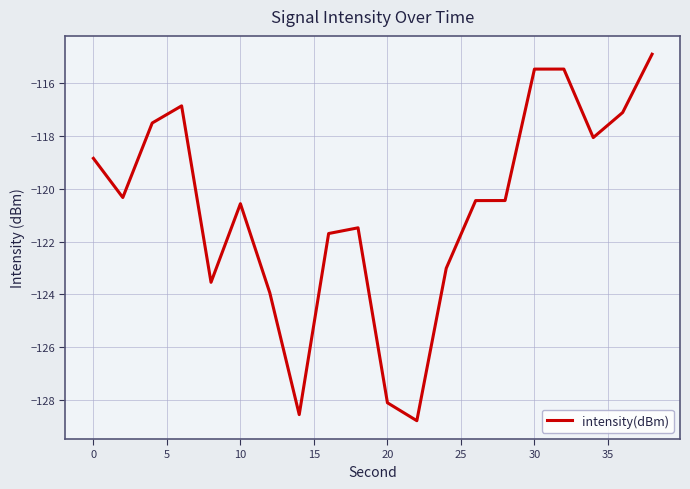

What is the greatest value displayed?

-114.9